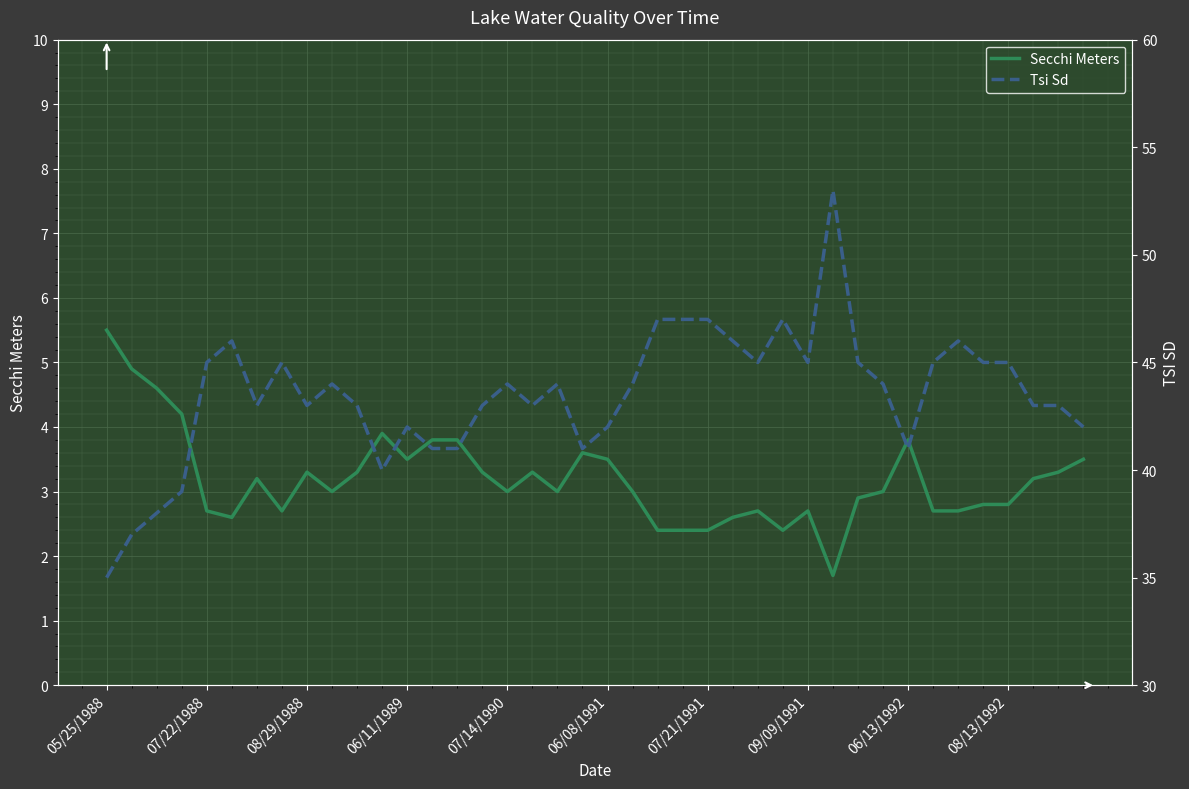

Rank the series at 13 from lowest to highest value.

Secchi Meters, Tsi Sd